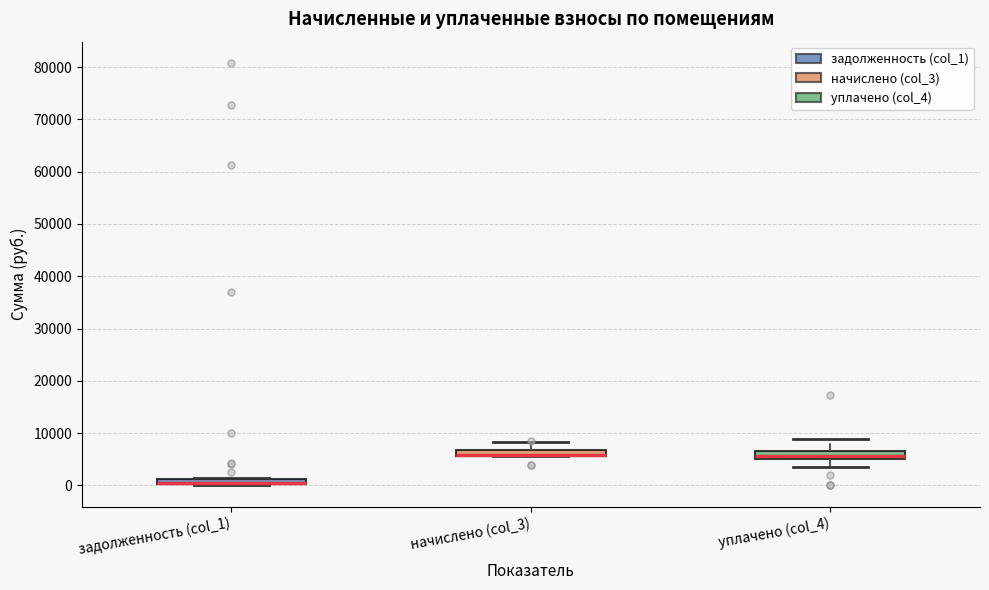

Where is the upper edge of the box for задолженность (col_1) on the y-axis? The values are not printed on the chart, so give them approximately, as read against the axis.

1000